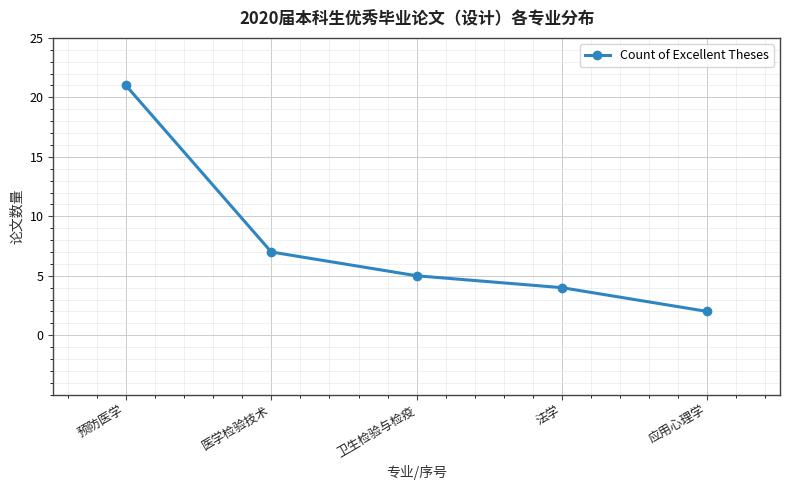

How many values are below 5?

2